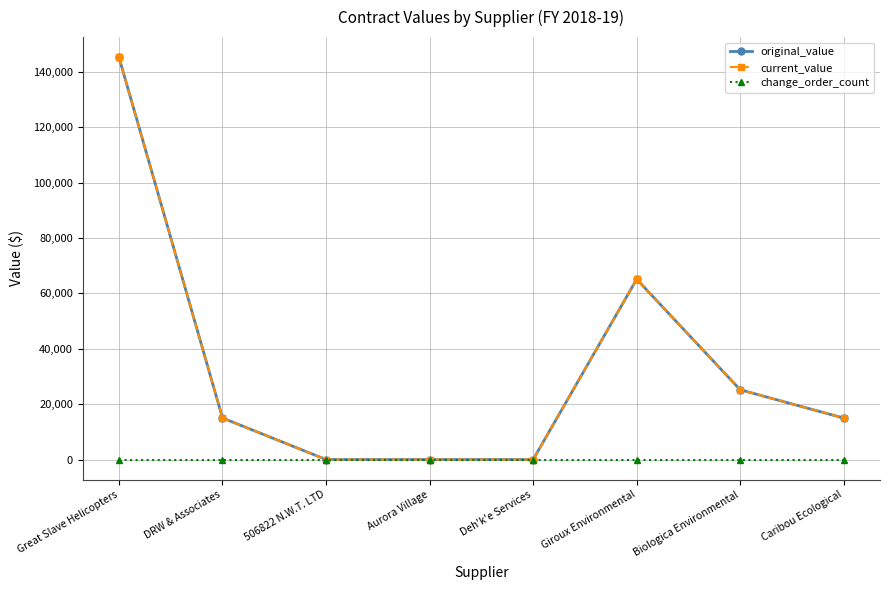

Does the chart have visible grid lines?

Yes